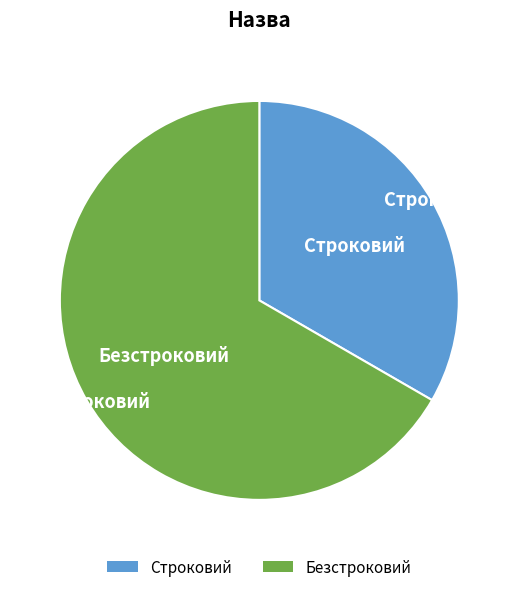

True or false: Строковий accounts for 33% of the total.

True